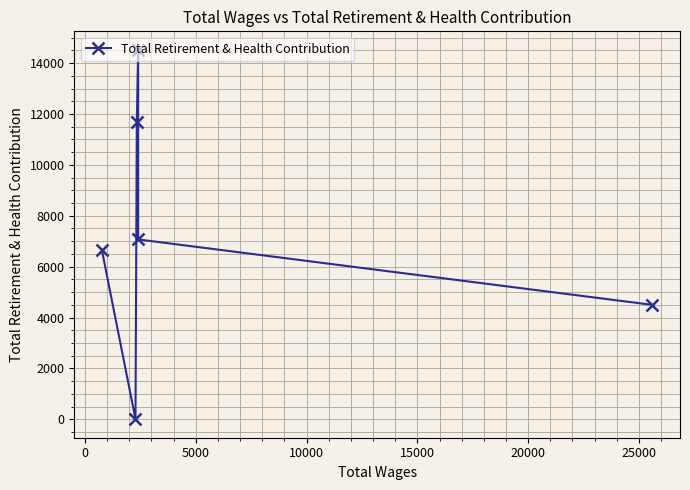

Reading right to left, list all the values displayed in this chart.

4496	7069	14524	11693	0	6667